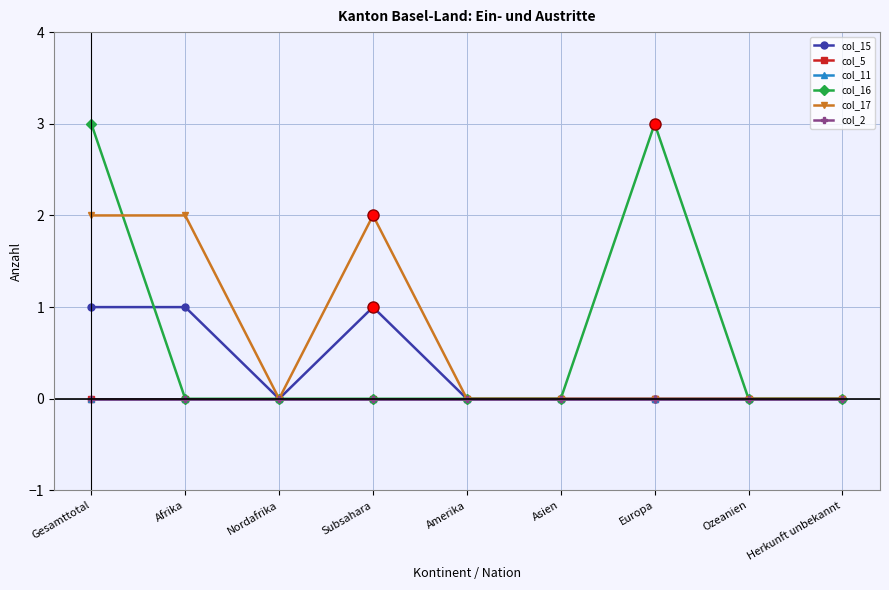

Rank the series by their maximum value, from highest to lowest.

col_16, col_17, col_15, col_5, col_11, col_2